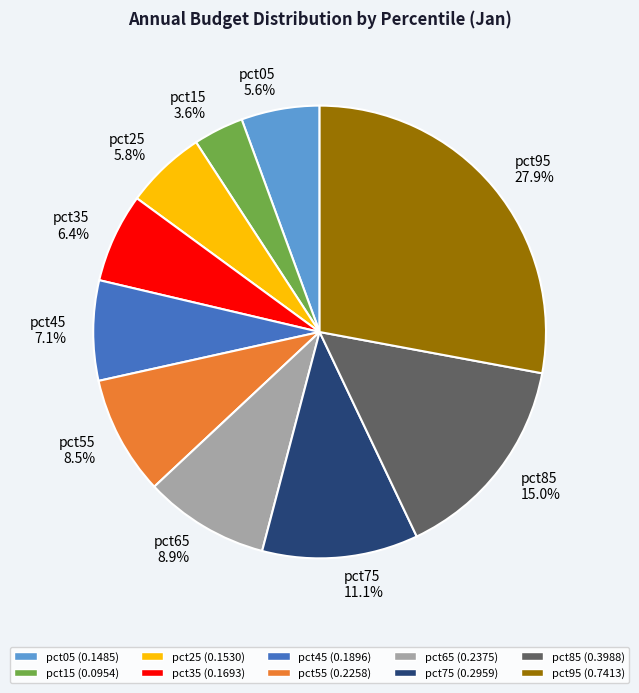

To the nearest percent, what is the difference between the largest and smallest slice percentages?

24%